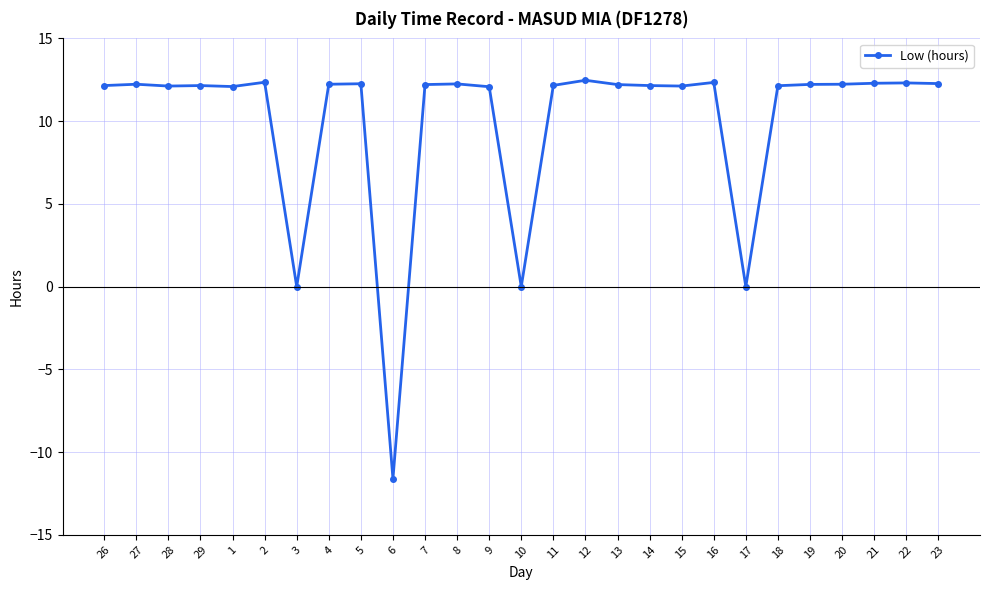

True or false: there are more than 2 points higher than both neighbors.

True